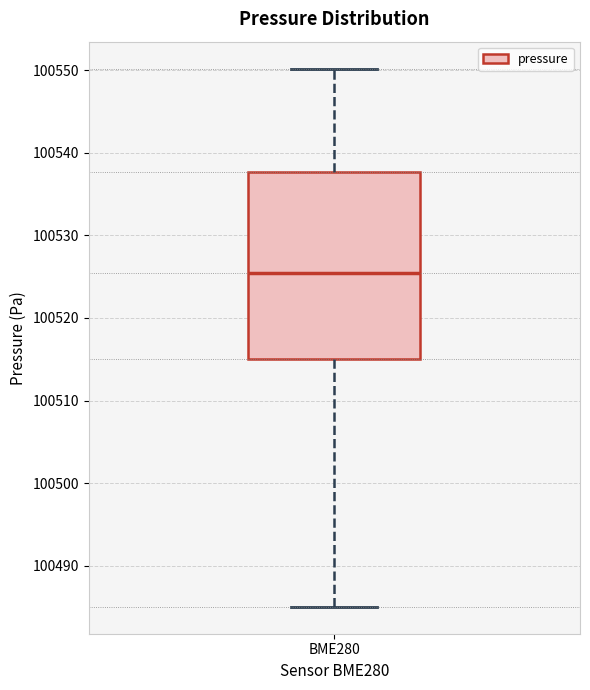

Read this box plot against the y-axis: the position of the median line, the range covered by the box, and the ends of both whiskers. The values are not printed on the chart, so give them approximately, as read against the axis.

median 100525, box 100515 to 100538, whiskers 100485 to 100550